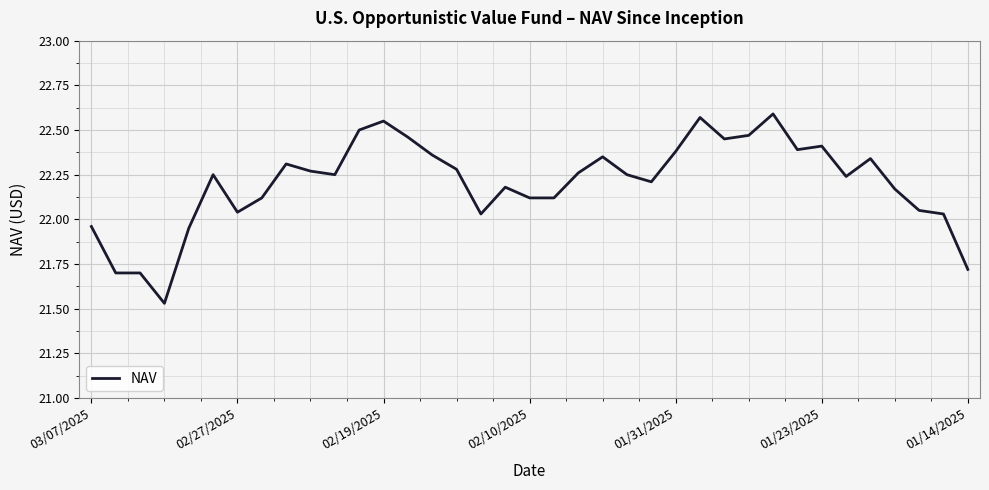

What is the difference between the maximum and minimum values?

1.1